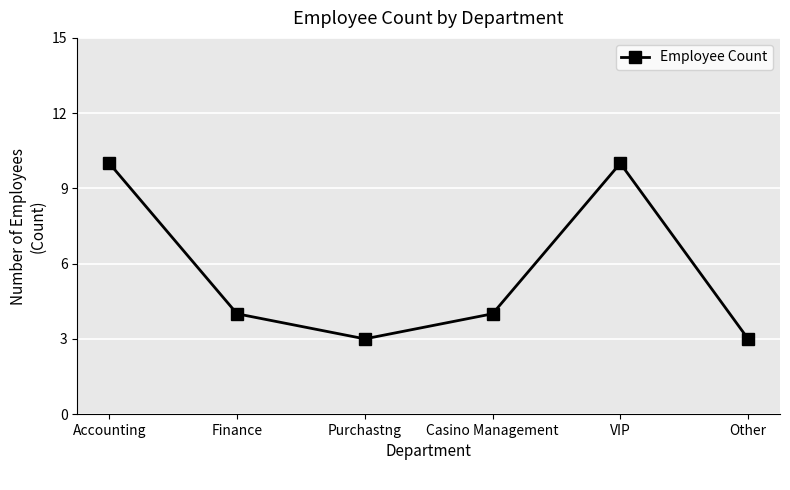

What is the maximum value shown in the chart?

10